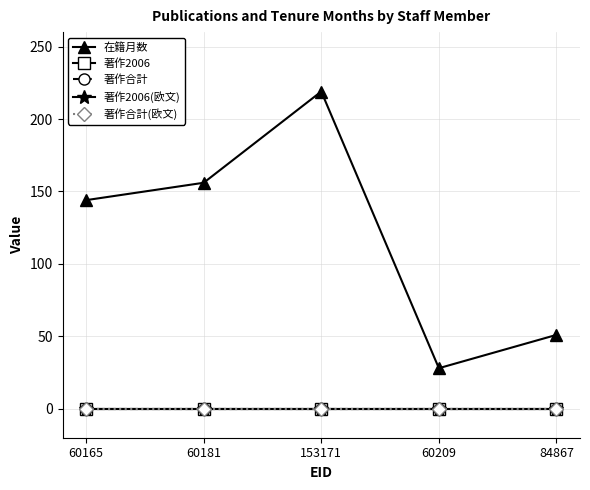

Is this an area chart (filled region under the line)?

No